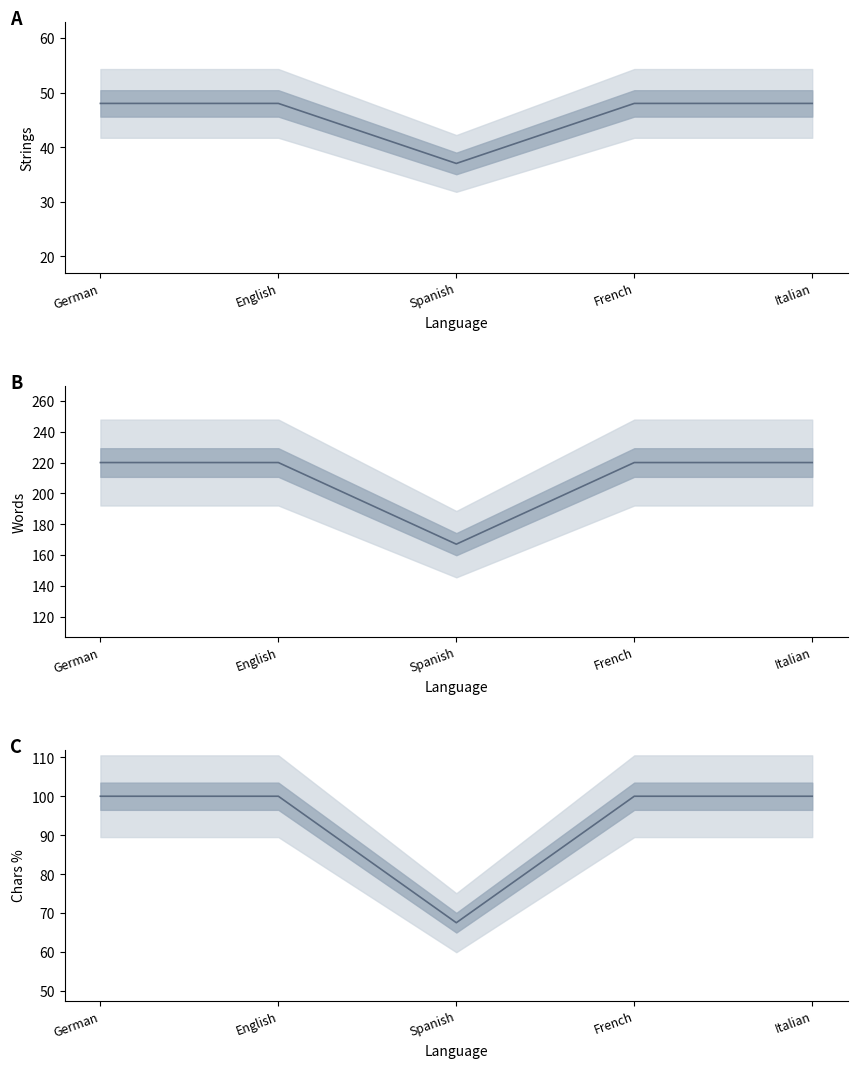

How many lines are shown in the chart?

3